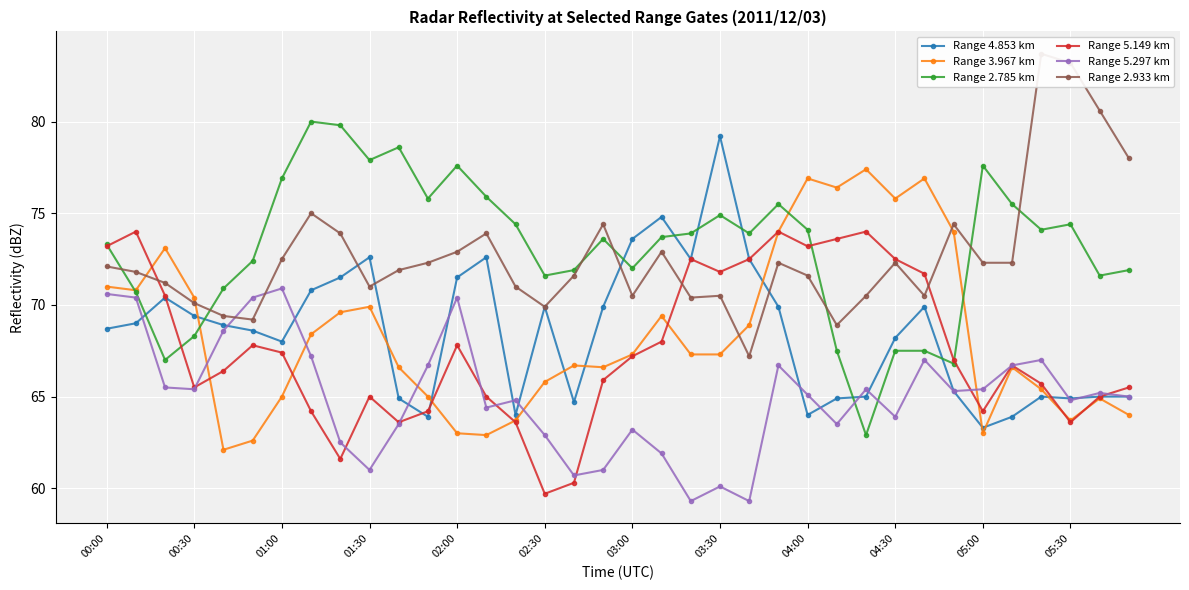

How many distinct data groups are displayed?

6